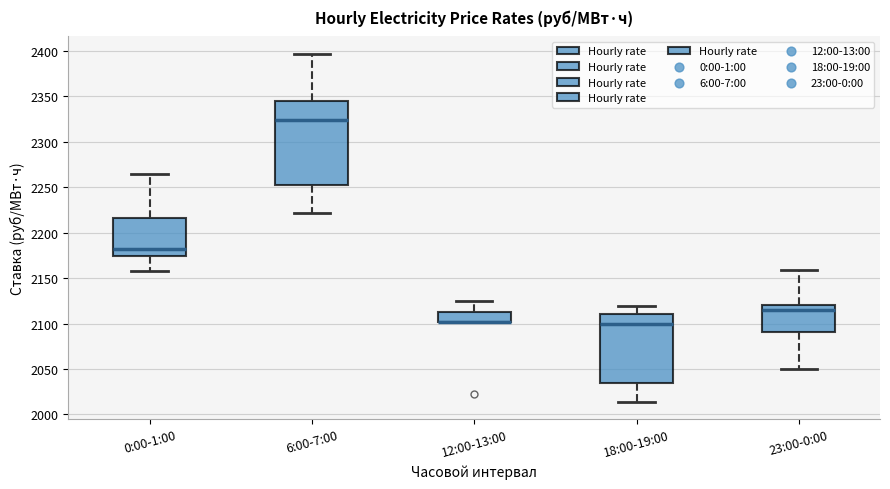

Where does the lower whisker of the box for 18:00-19:00 end on the y-axis? The values are not printed on the chart, so give them approximately, as read against the axis.

2015